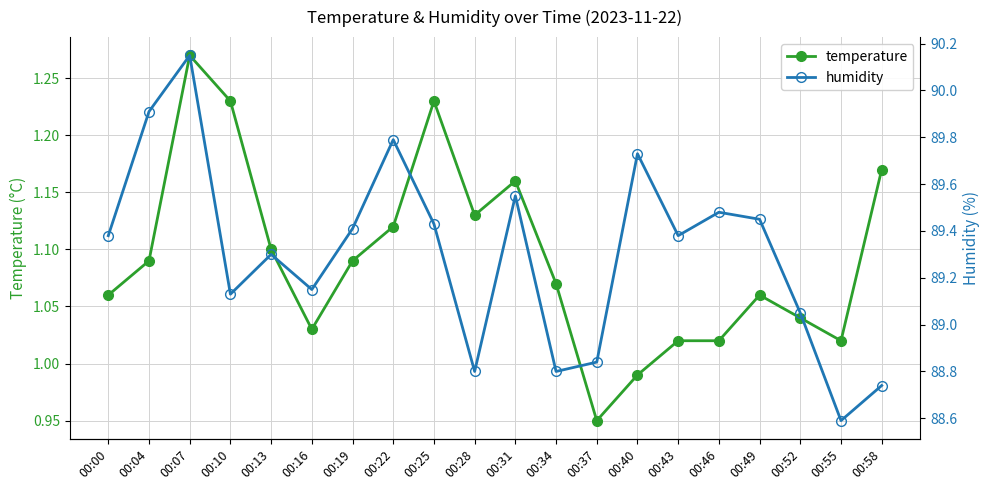

In temperature, how many points are higher than both neighbors (excluding endpoints)?

4